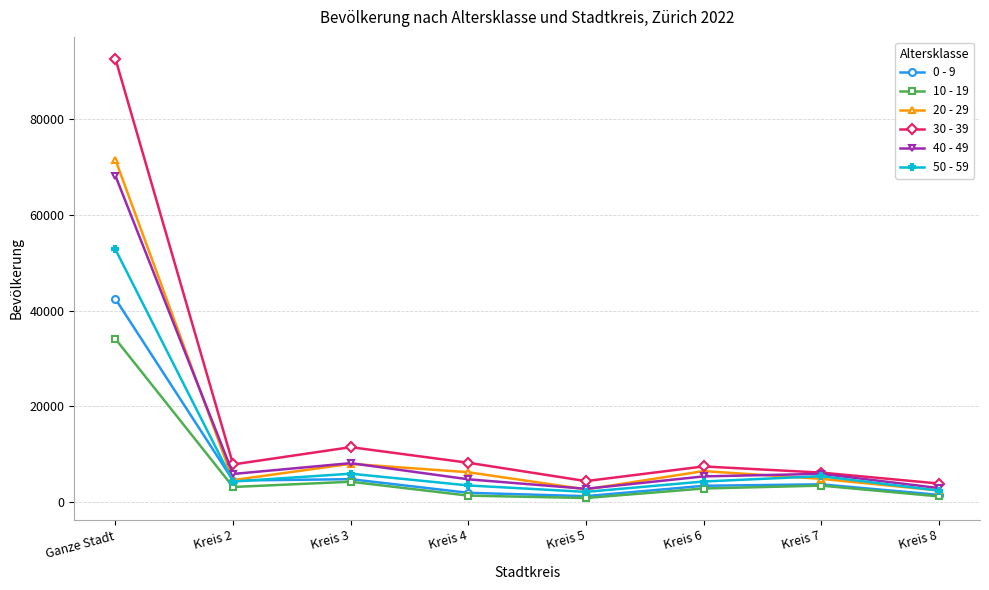

Which label corresponds to the largest value in the chart?

Ganze Stadt